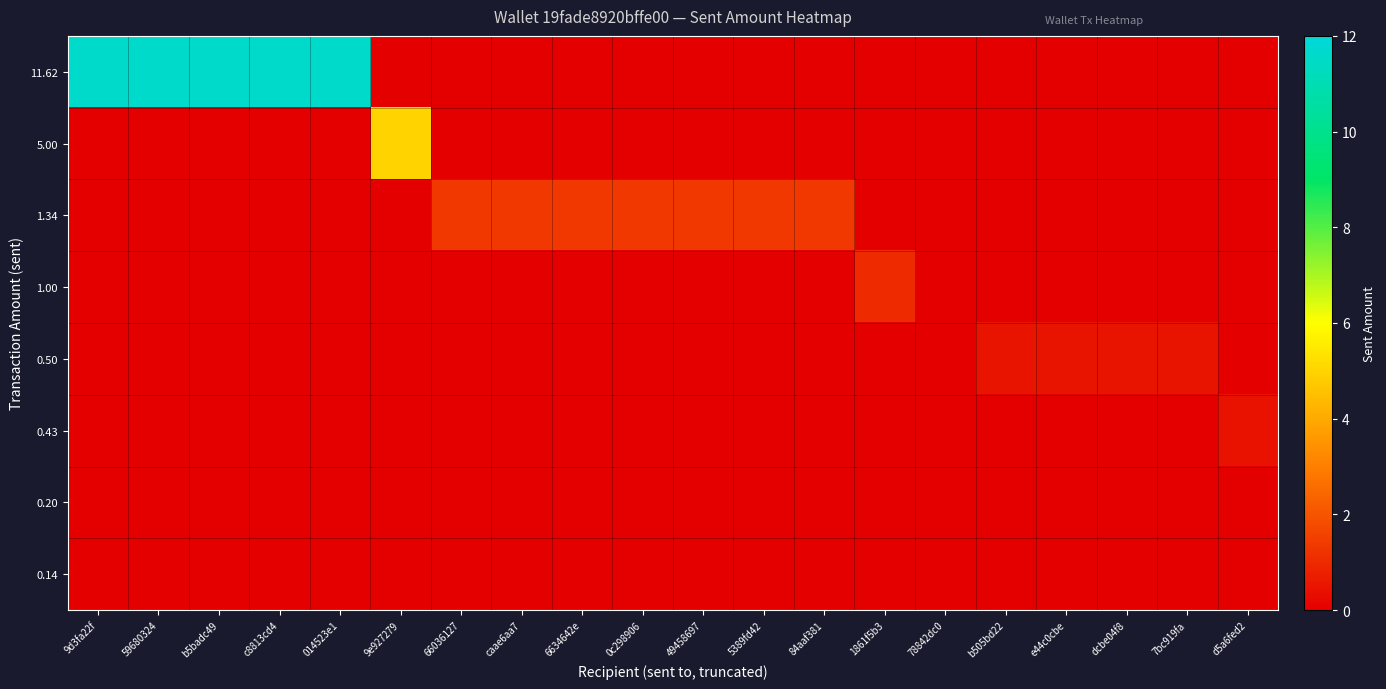

What is the spread (max minus min) of values at 9e927279?

5.0